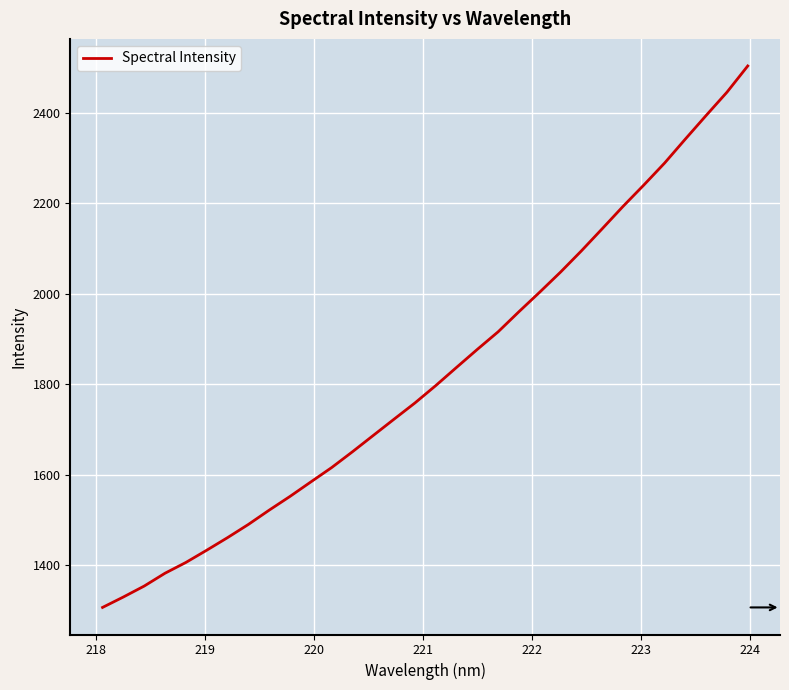

How many values are below 1796?

16